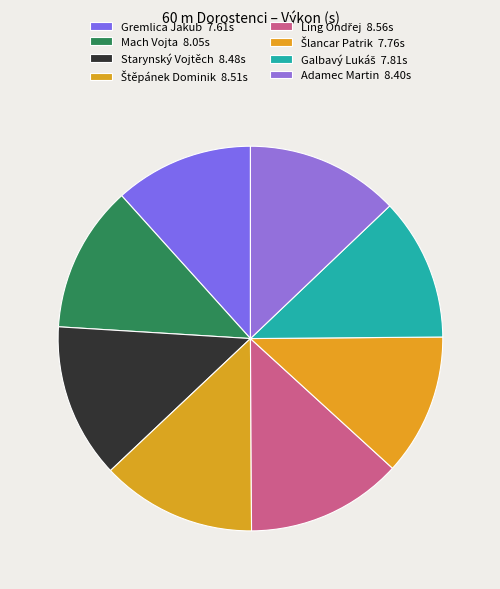

What percentage do Mach Vojta and Adamec Martin together represent?

25.2%